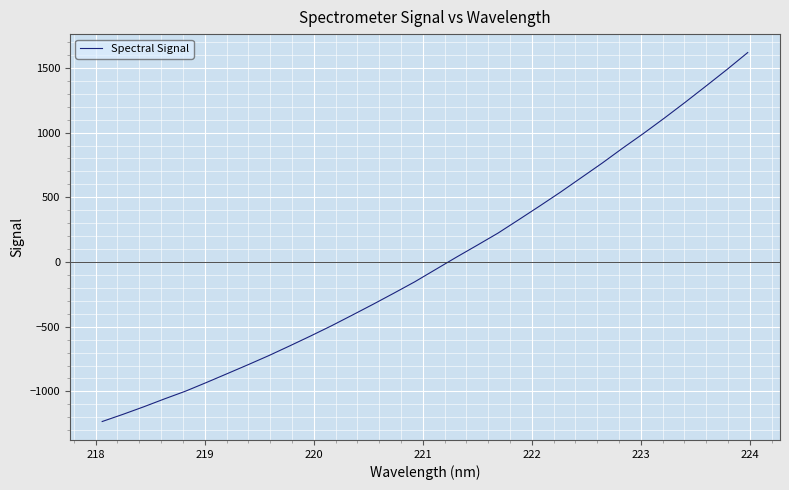

What is the greatest value displayed?

1618.2